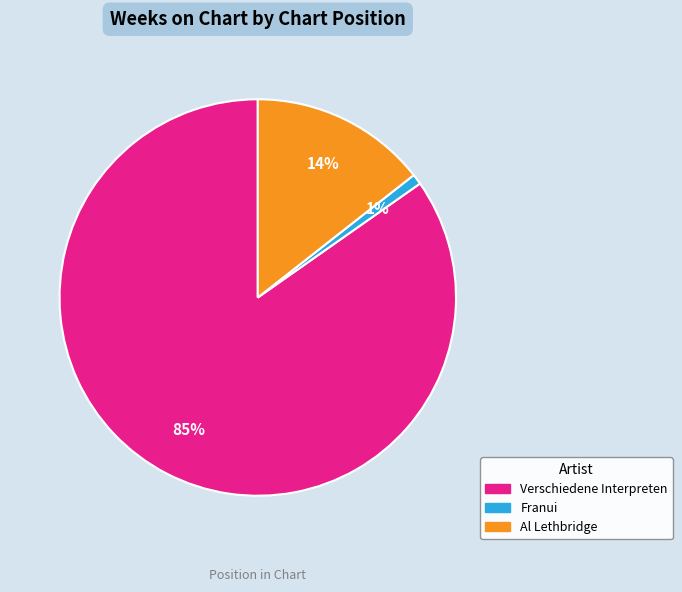

Between Al Lethbridge and Franui, which is larger?

Al Lethbridge